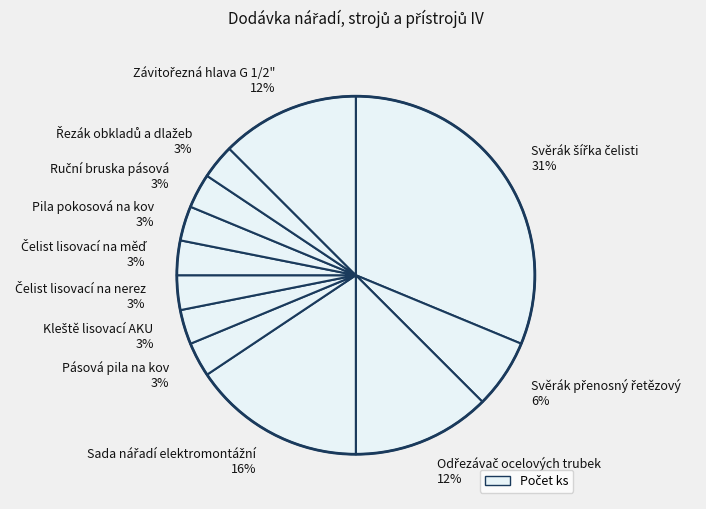

Count the number of slices in the pie.

12